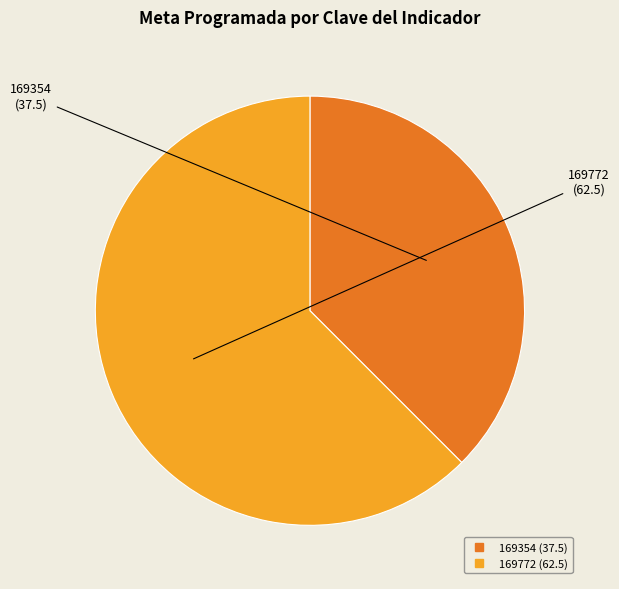

Is there any slice that represents more than half of the pie?

Yes